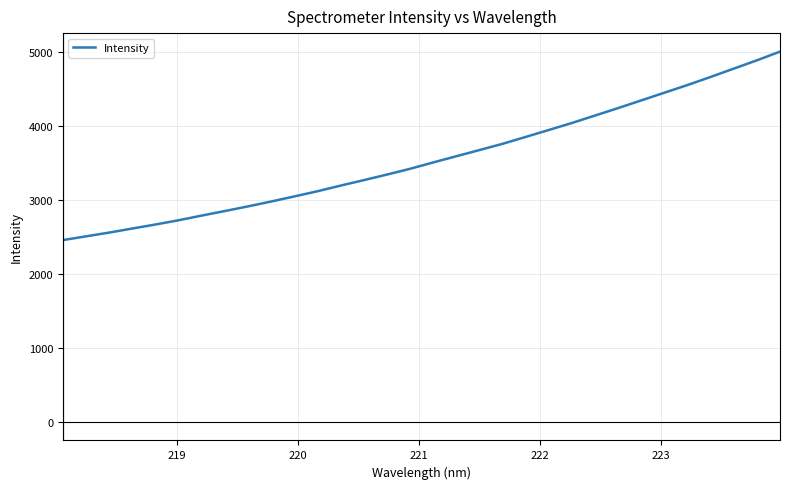

What is the difference between the maximum and minimum values?

2547.0